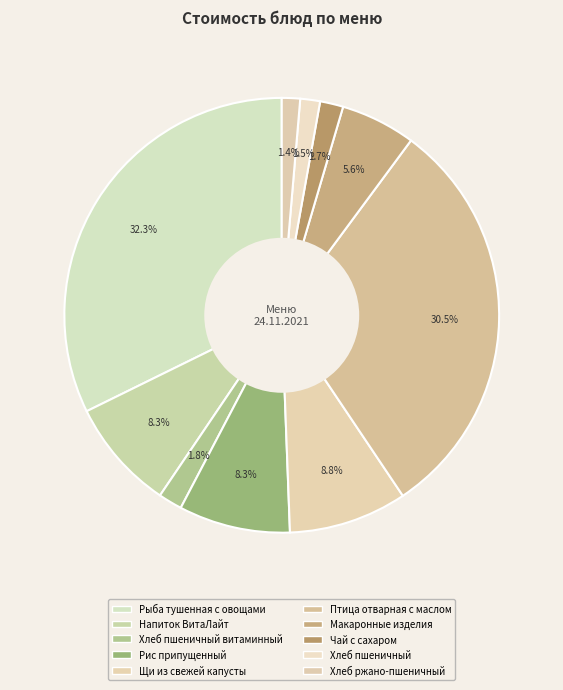

To the nearest percent, what is the difference between the largest and smallest slice percentages?

31%